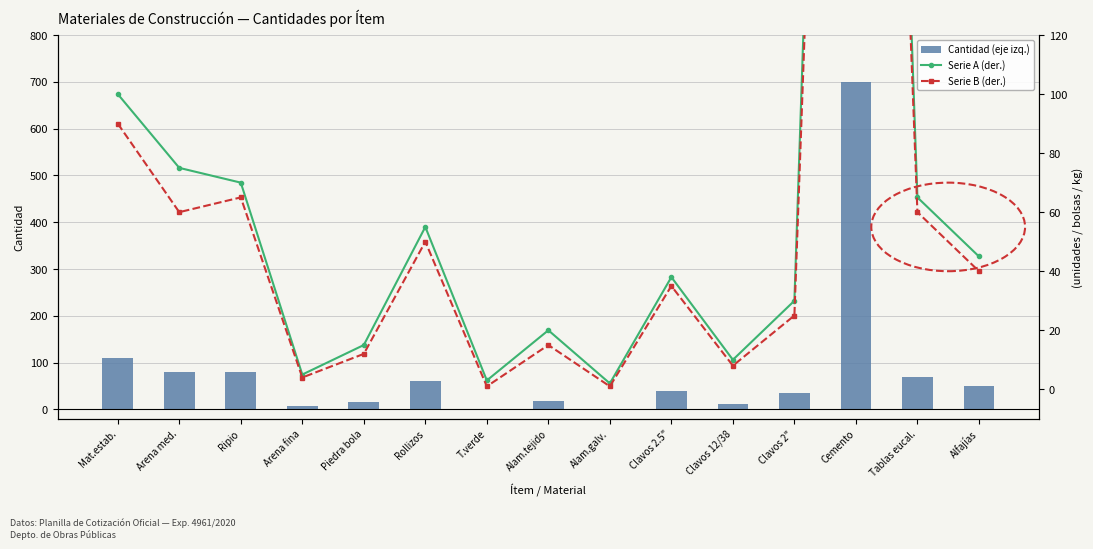

Reading left to right, list all the values displayed in this chart.

Cantidad (eje izq.): Mat.estab.=109	Arena med.=80	Ripio=80	Arena fina=7	Piedra bola=17	Rollizos=60	T.verde=2	Alam.tejido=18	Alam.galv.=1	Clavos 2.5"=40	Clavos 12/38=12	Clavos 2"=35	Cemento=700	Tablas eucal.=70	Alfajías=50
Serie A (der.): Mat.estab.=100	Arena med.=75	Ripio=70	Arena fina=5	Piedra bola=15	Rollizos=55	T.verde=3	Alam.tejido=20	Alam.galv.=2	Clavos 2.5"=38	Clavos 12/38=10	Clavos 2"=30	Cemento=650	Tablas eucal.=65	Alfajías=45
Serie B (der.): Mat.estab.=90	Arena med.=60	Ripio=65	Arena fina=4	Piedra bola=12	Rollizos=50	T.verde=1	Alam.tejido=15	Alam.galv.=1	Clavos 2.5"=35	Clavos 12/38=8	Clavos 2"=25	Cemento=600	Tablas eucal.=60	Alfajías=40